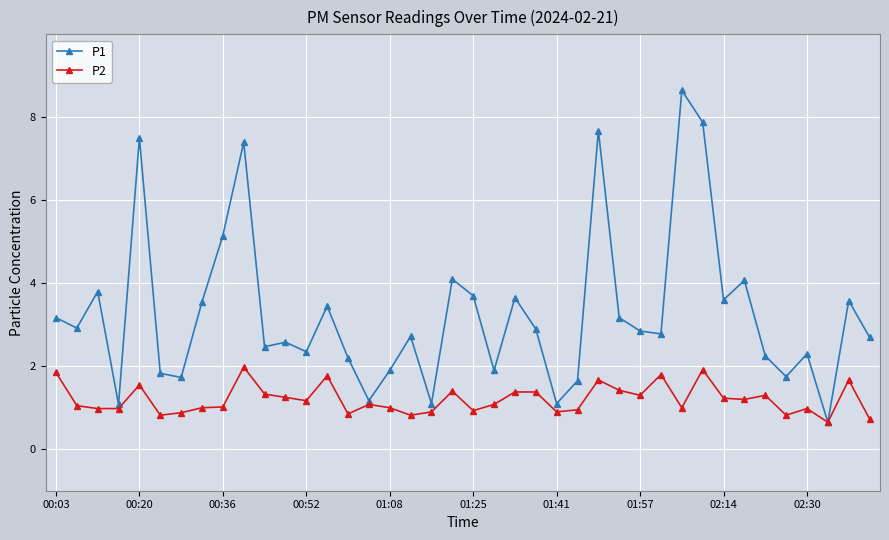

Which series has the largest total across all categories?

P1